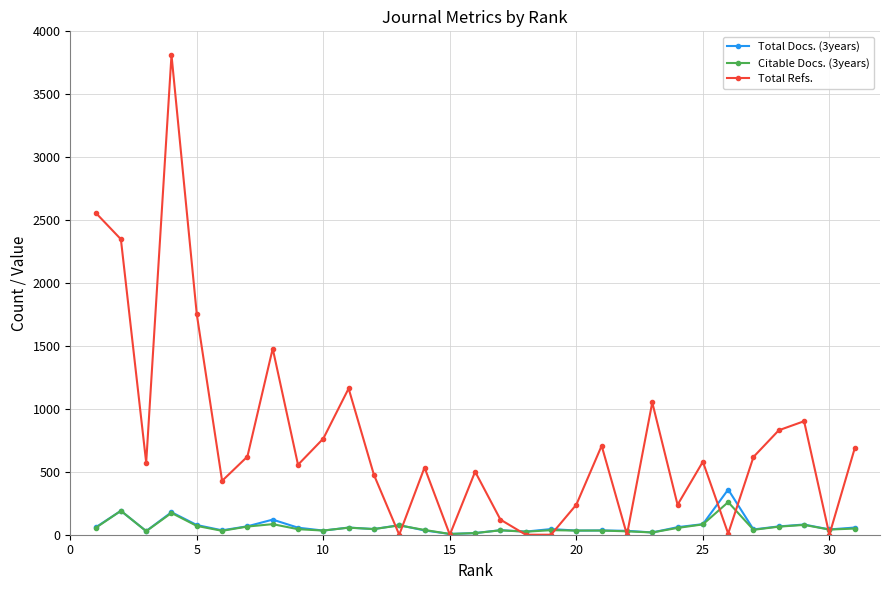

What is the sum of all Citable Docs. (3years) values?

1876